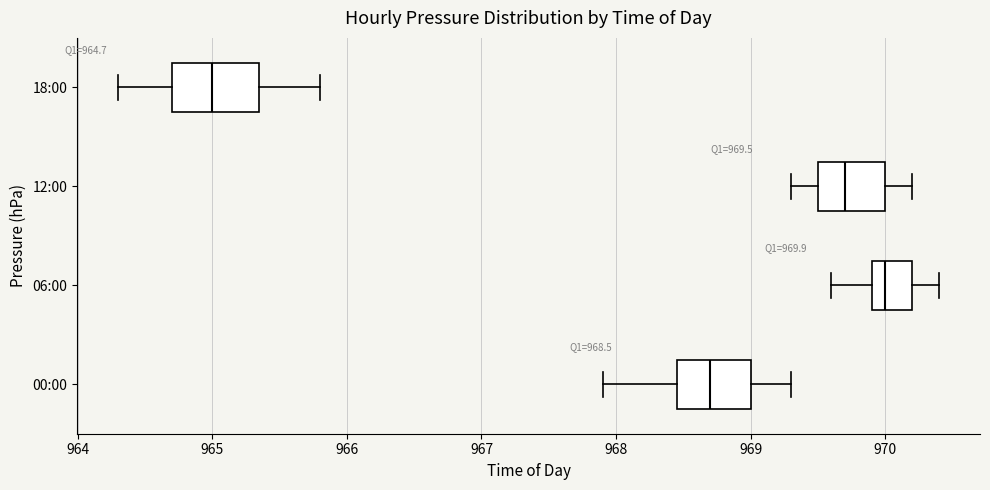

Which box has the furthest to the right median line?

06:00